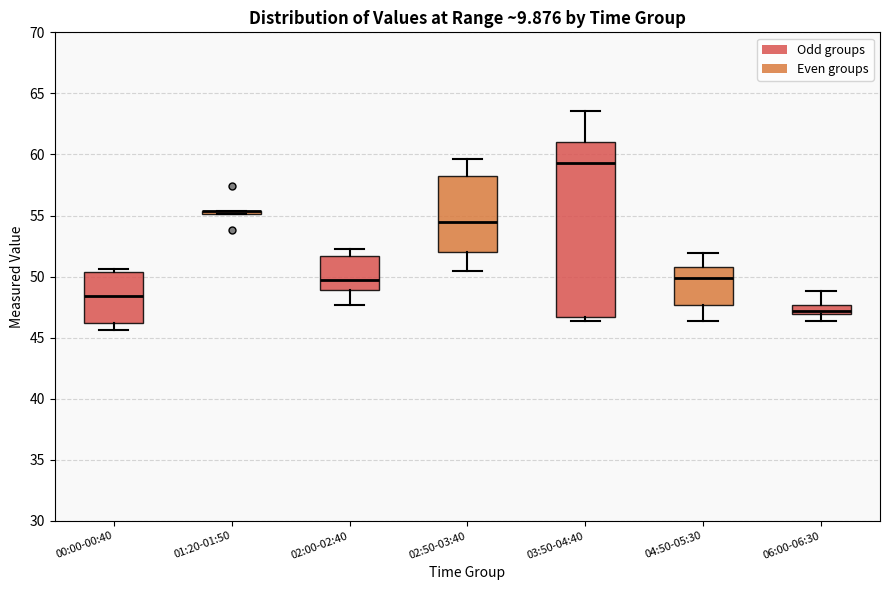

Comparing the boxes themselves (not the whiskers), which one is the tallest?

03:50-04:40